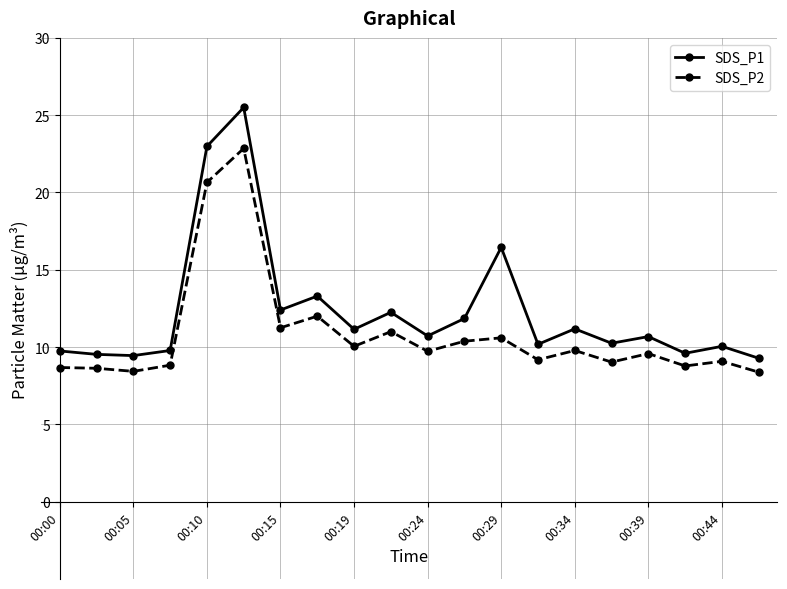

What is the minimum value shown in the chart?

8.4